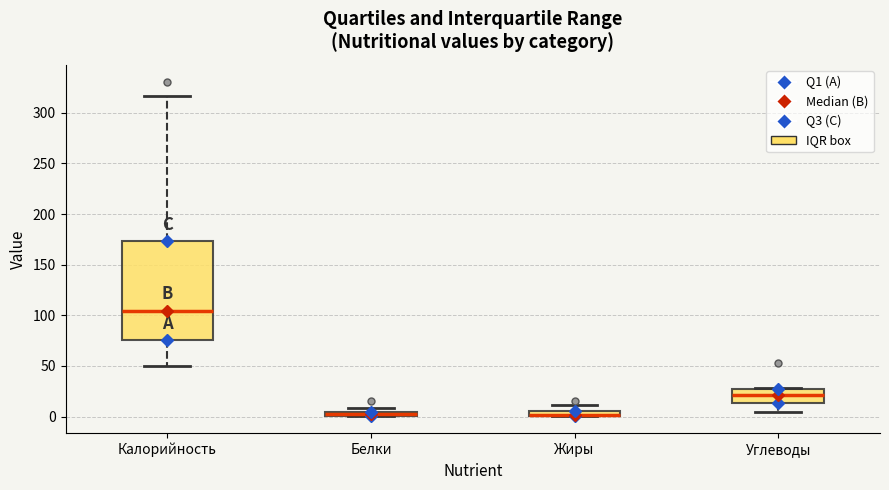

Where is the upper edge of the box for Калорийность on the y-axis? The values are not printed on the chart, so give them approximately, as read against the axis.

175